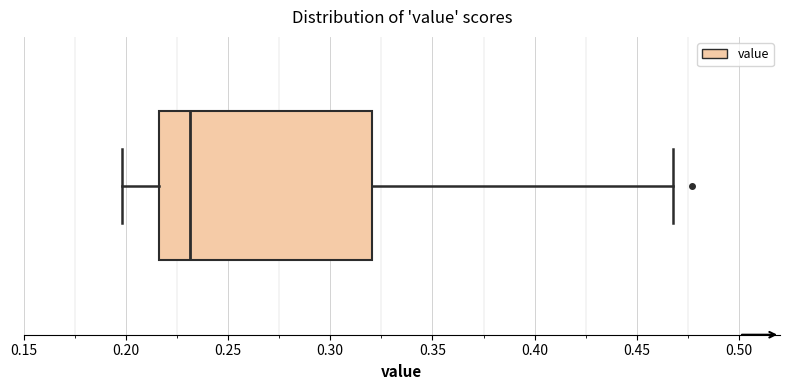

Where does the left whisker of the box end on the x-axis? The values are not printed on the chart, so give them approximately, as read against the axis.

0.200